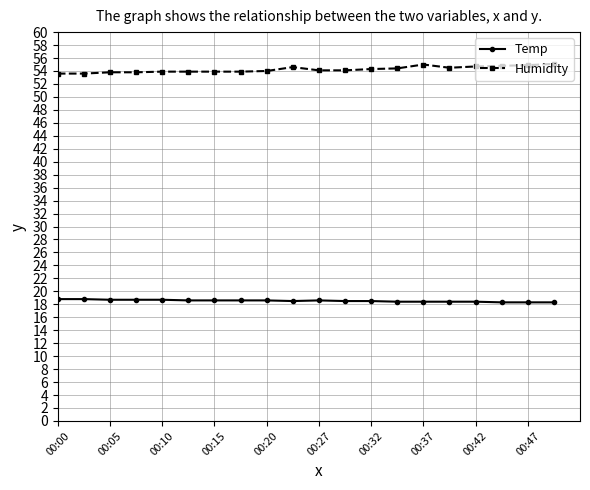

True or false: Temp and Humidity cross at least once.

False